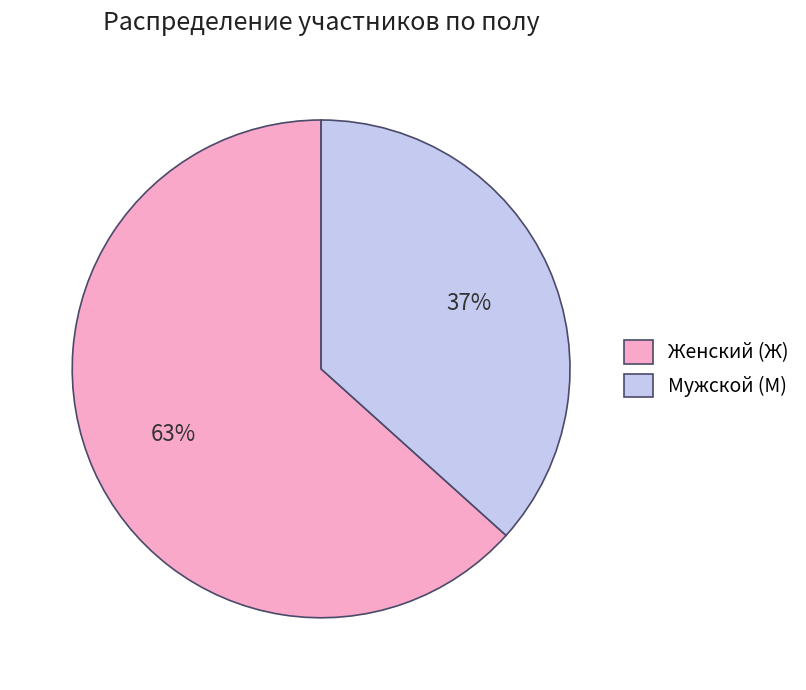

Is the sum of Мужской (М) and Женский (Ж) greater than half?

Yes